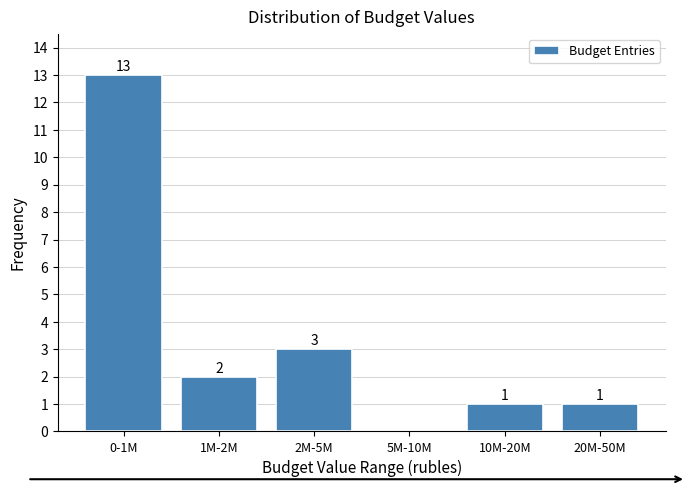

Reading right to left, list all the values displayed in this chart.

20M-50M=1	10M-20M=1	5M-10M=0	2M-5M=3	1M-2M=2	0-1M=13